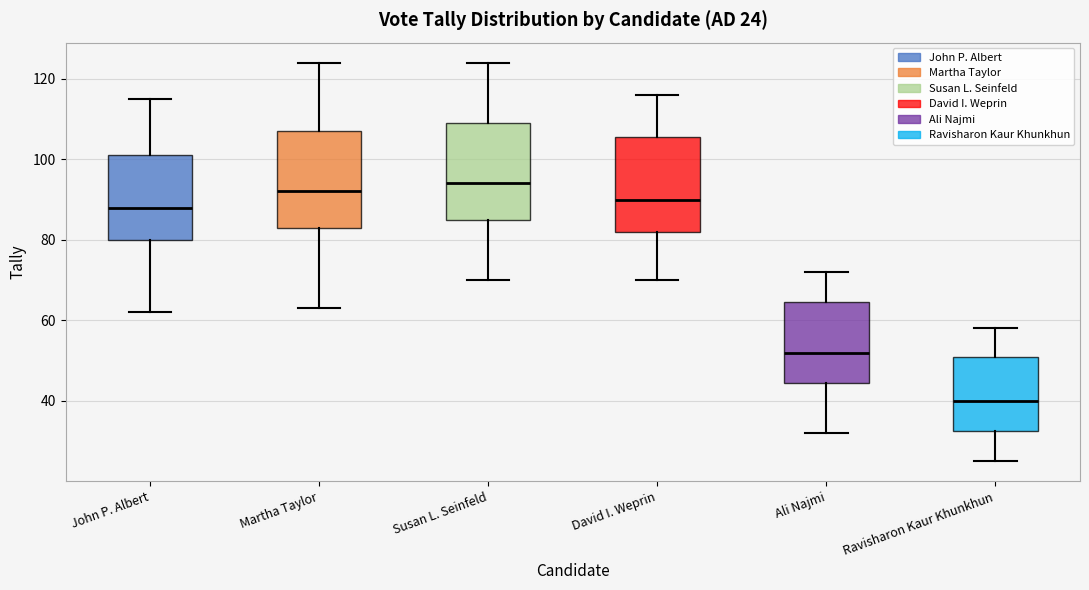

Which box has the lowest median line?

Ravisharon Kaur Khunkhun